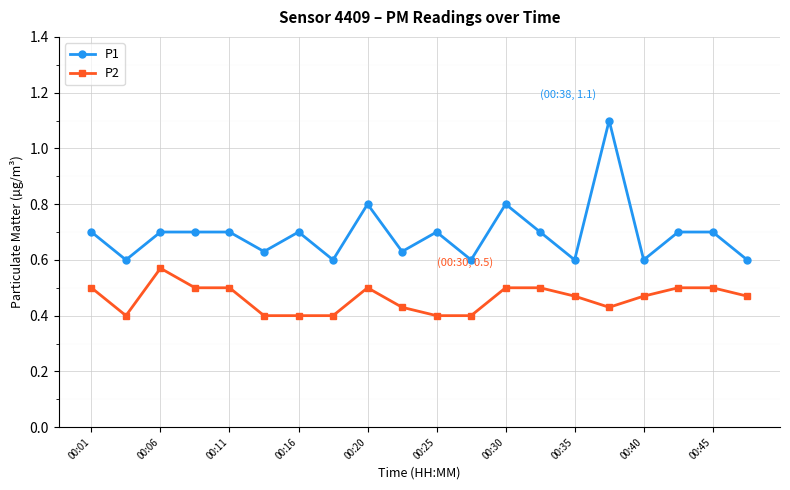

Is this an area chart (filled region under the line)?

No